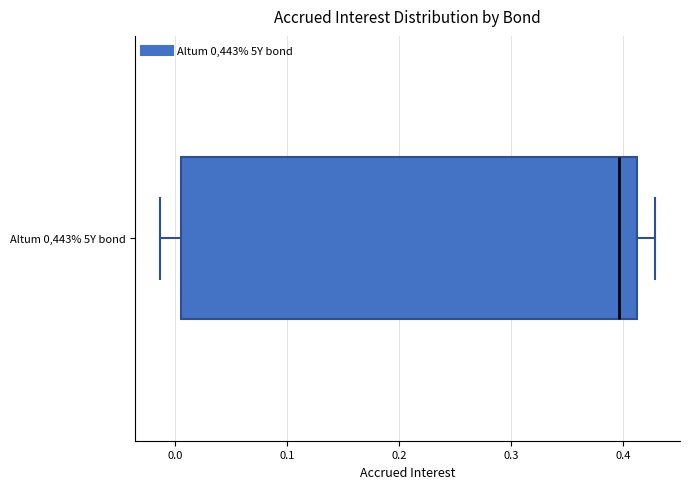

Transcribe this box plot: give where the median line is, the range the box spans, and where the two whiskers end, as read against the x-axis. The values are not printed on the chart, so give them approximately, as read against the axis.

median 0.40, box 0.01 to 0.41, whiskers -0.01 to 0.43